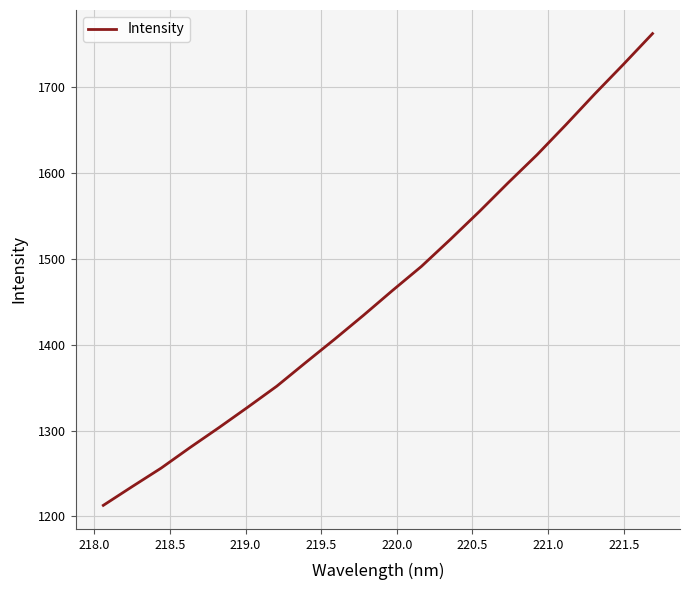

Is this an area chart (filled region under the line)?

No